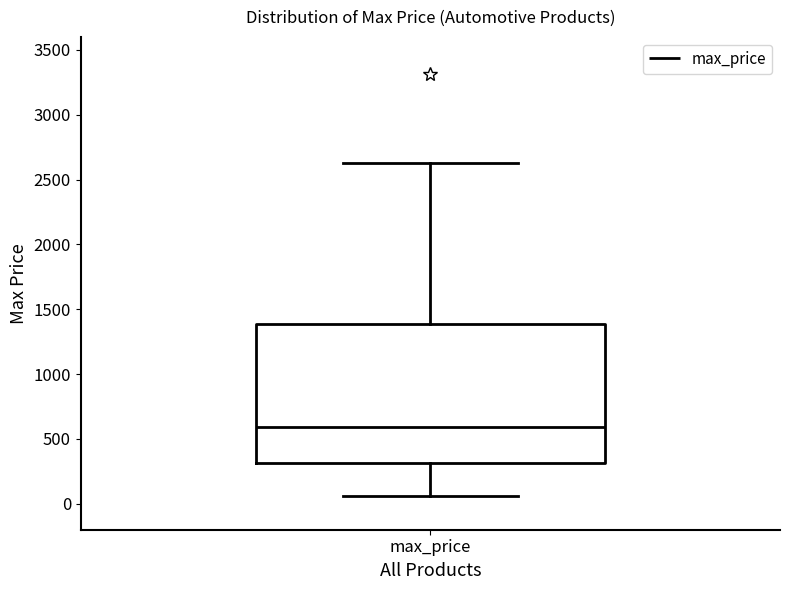

Where does the median line of the box for max_price sit on the y-axis? The values are not printed on the chart, so give them approximately, as read against the axis.

600